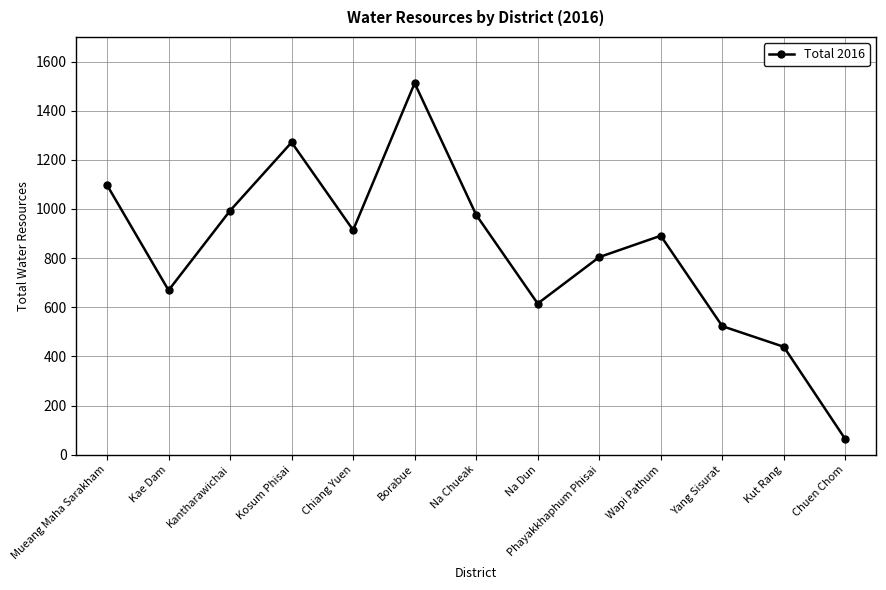

Is it true that the value at Mueang Maha Sarakham is 1704?

False